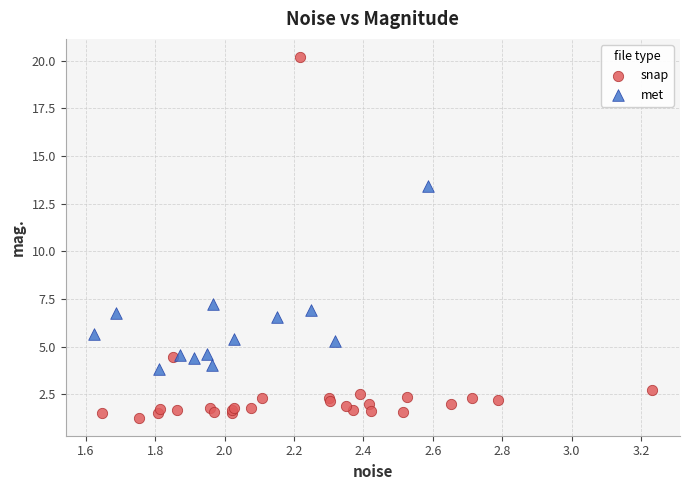

Which series has the largest Y range (max minus min)?

snap